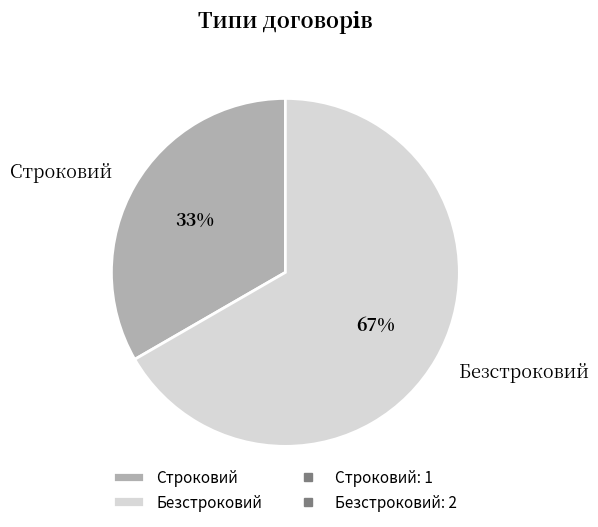

What percentage is the Безстроковий slice, to the nearest percent?

67%